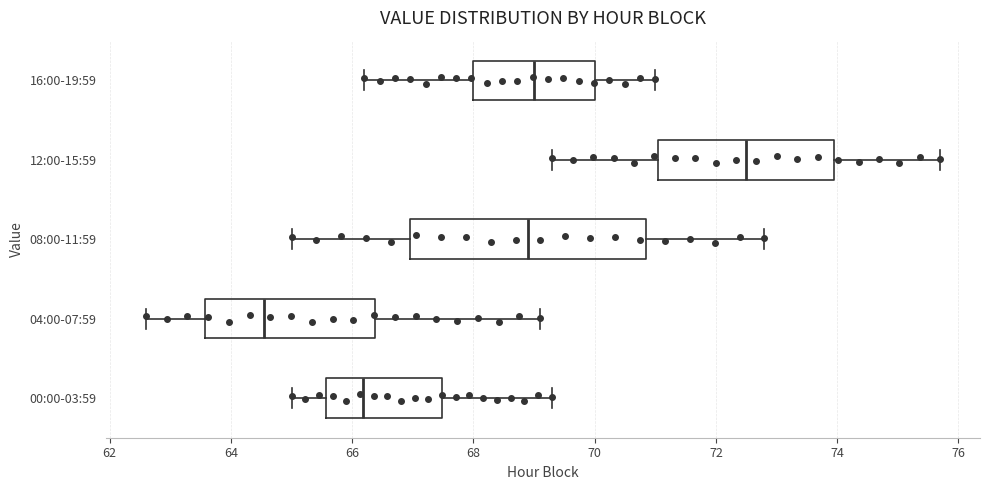

Comparing the boxes themselves (not the whiskers), which one is the widest?

08:00-11:59